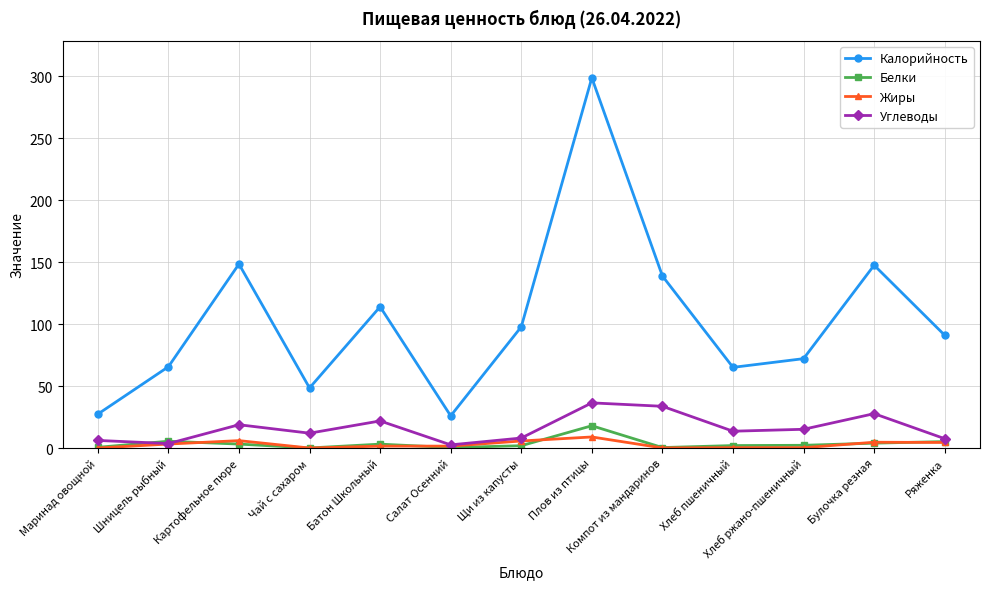

What is the spread (max minus min) of values at Хлеб пшеничный?

64.8